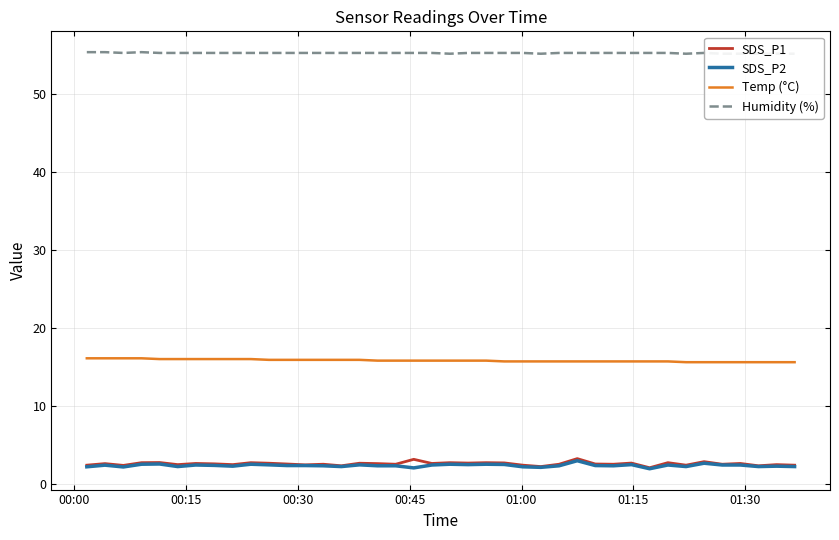

True or false: SDS_P1 and Temp (°C) intersect in this chart.

False